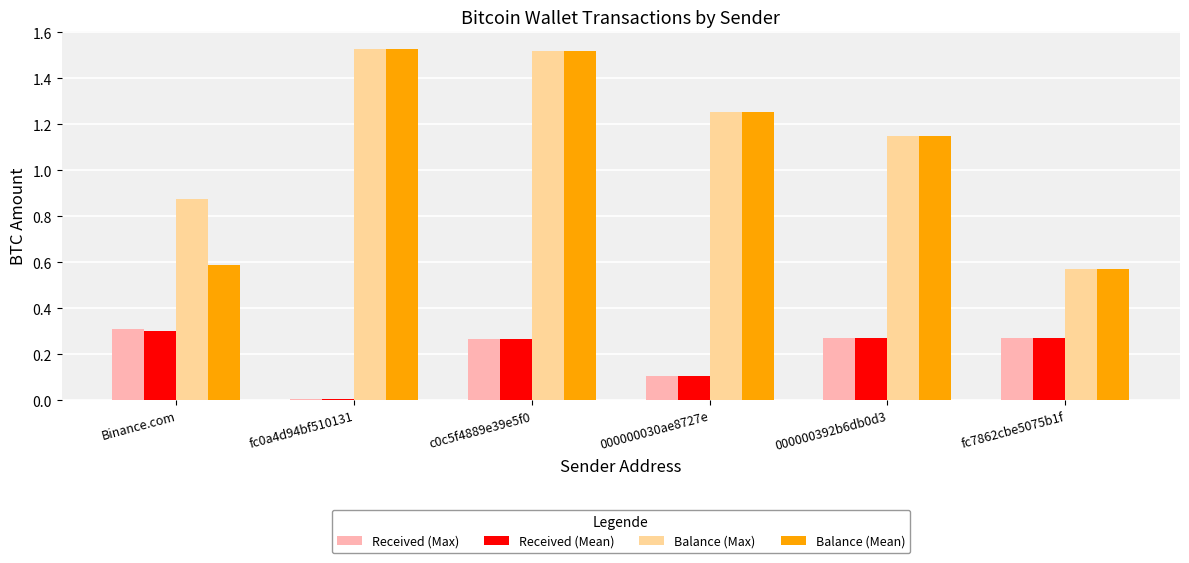

What is the total value across all series at c0c5f4889e39e5f0?

3.6